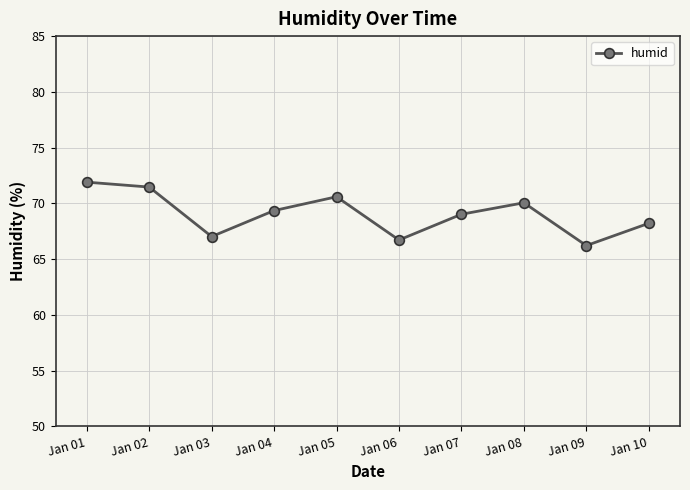

What is the ratio of the value at Jan 10 to the value at Jan 06?

1.0